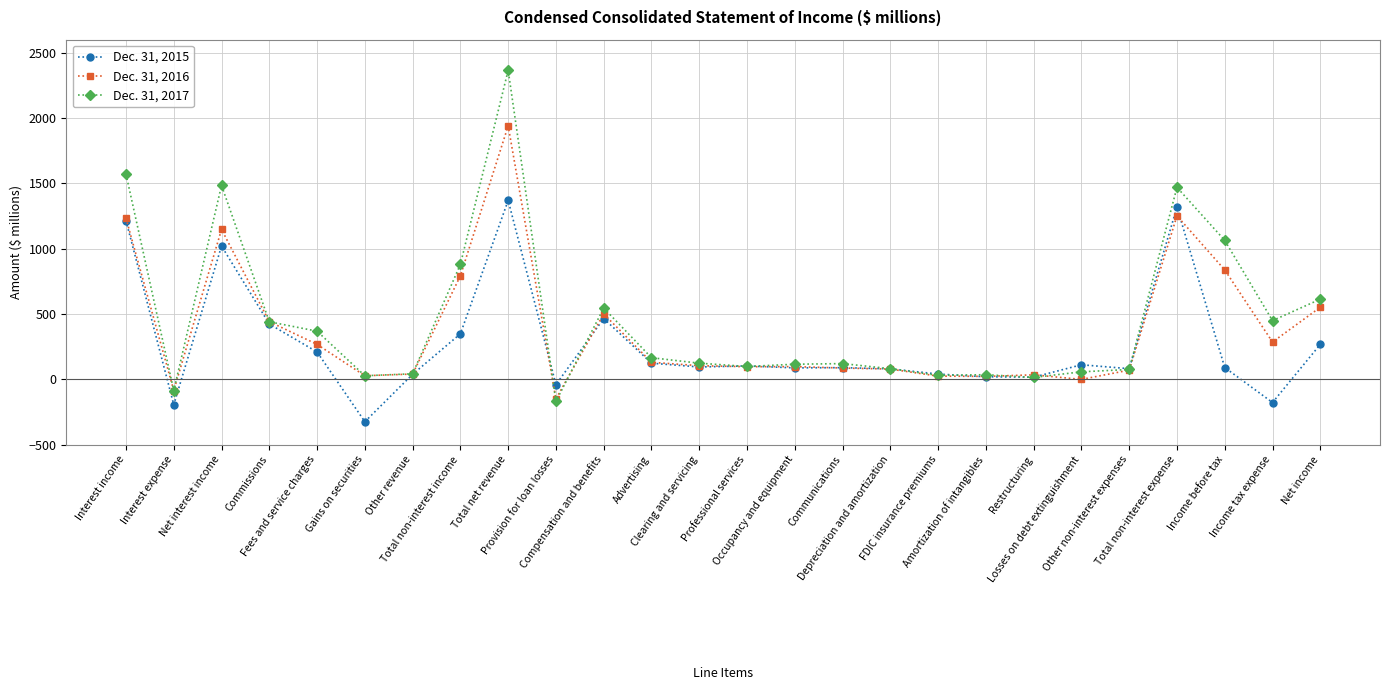

What is the value of the Dec. 31, 2017 point at the 18th from the left?

31